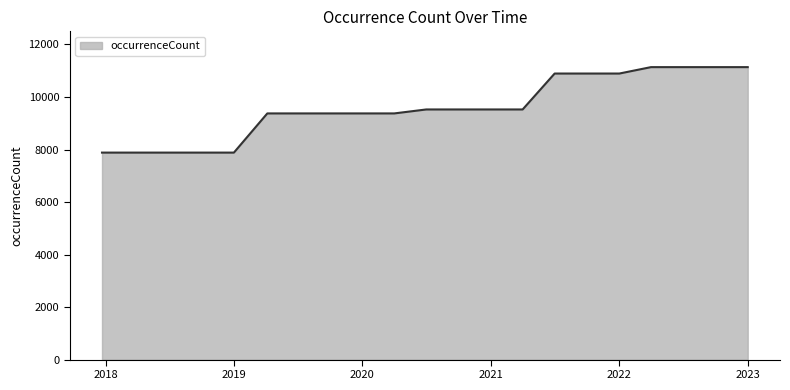

What is the difference between the maximum and minimum values?

3255